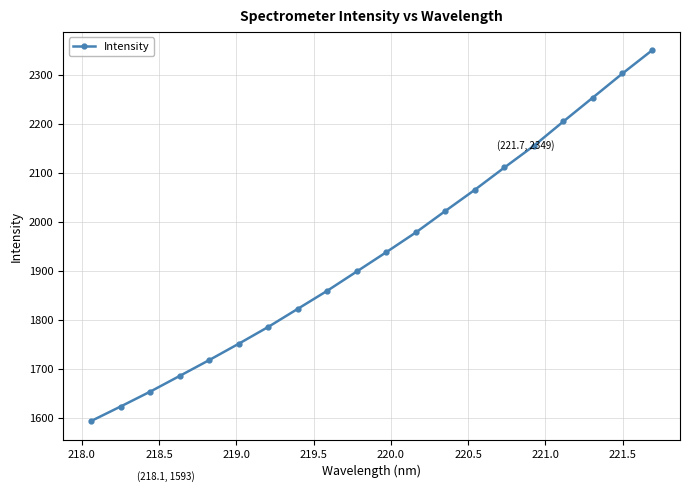

How many series are shown in this chart?

1